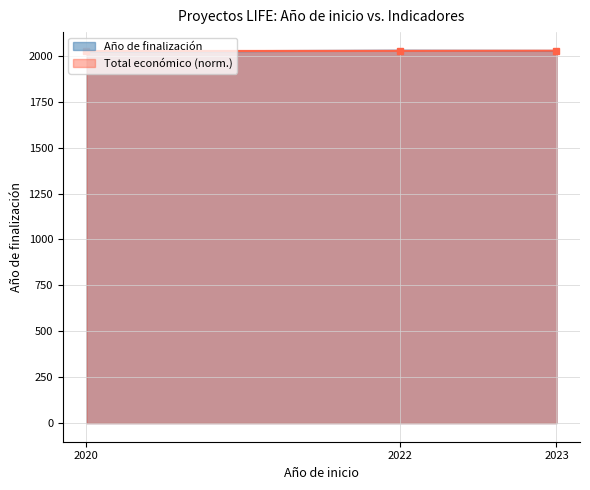

What is the spread (max minus min) of values at 2023?

1.0